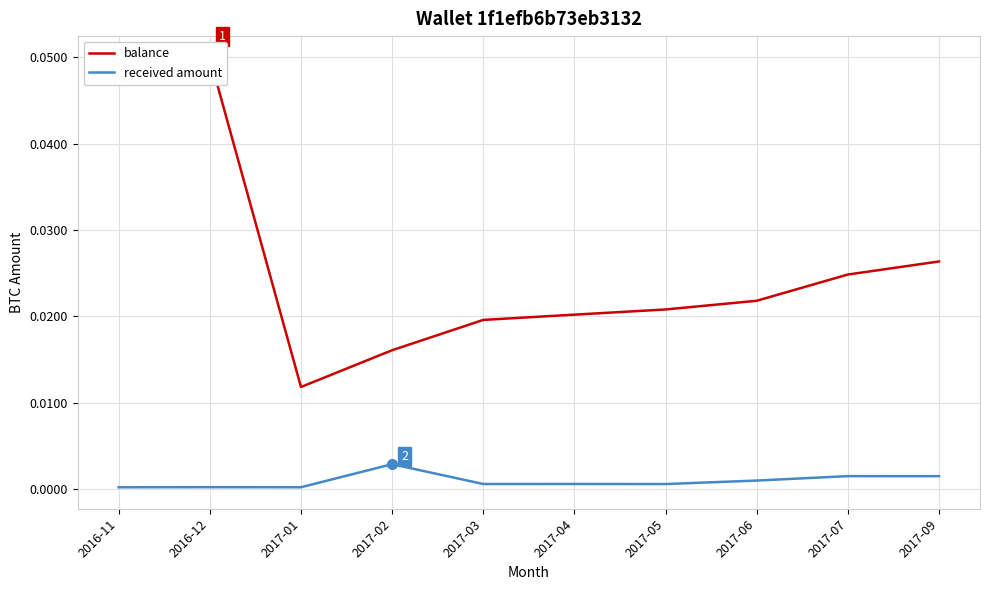

List the labels in order of balance value, largest first.

2016-12, 2016-11, 2017-09, 2017-07, 2017-06, 2017-05, 2017-04, 2017-03, 2017-02, 2017-01